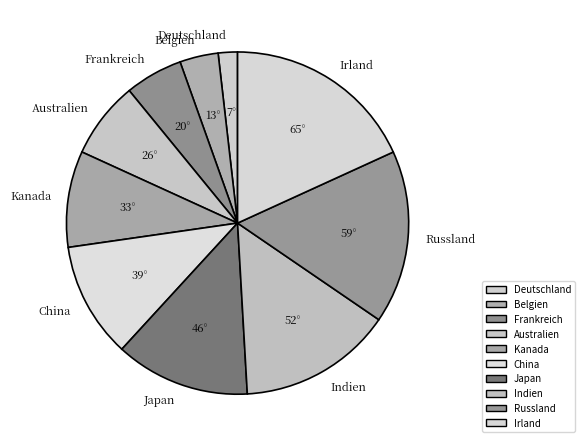

Approximately how many times larger is the value at Frankreich compared to Deutschland?

3.0